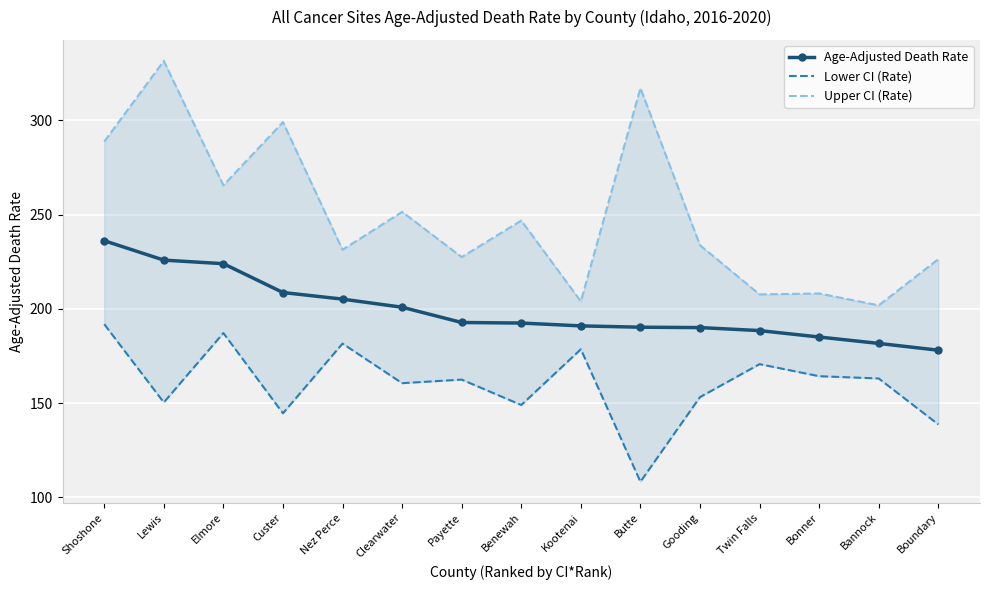

List the series in order of their overall mean, lowest first.

Lower CI (Rate), Age-Adjusted Death Rate, Upper CI (Rate)